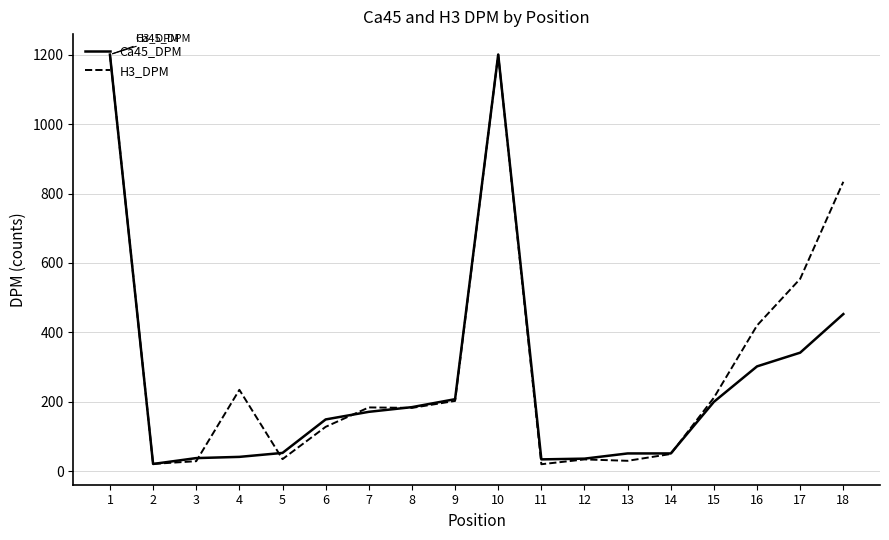

Between 5 and 6, which series saw the biggest shift?

Ca45_DPM